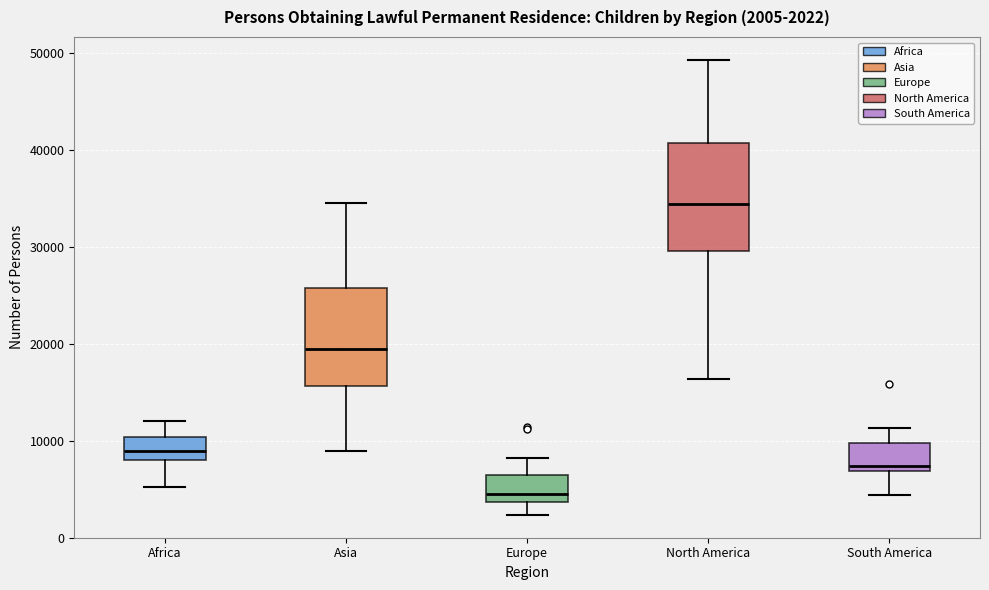

Comparing the boxes themselves (not the whiskers), which one is the tallest?

North America